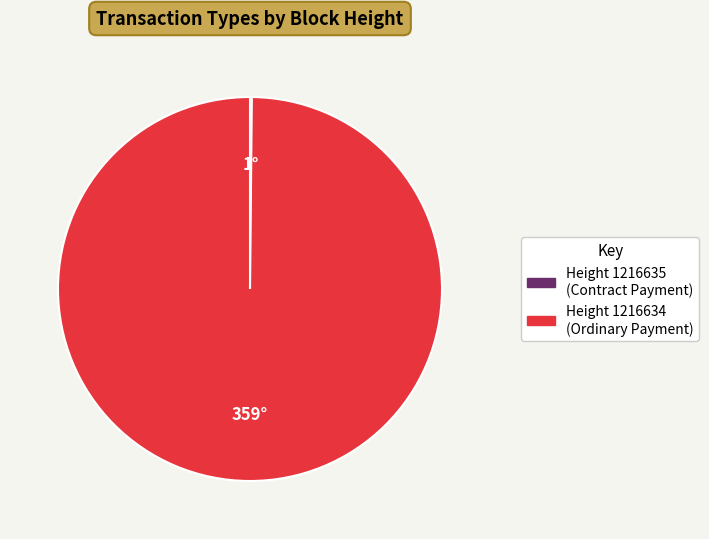

Does any single category account for the majority?

Yes